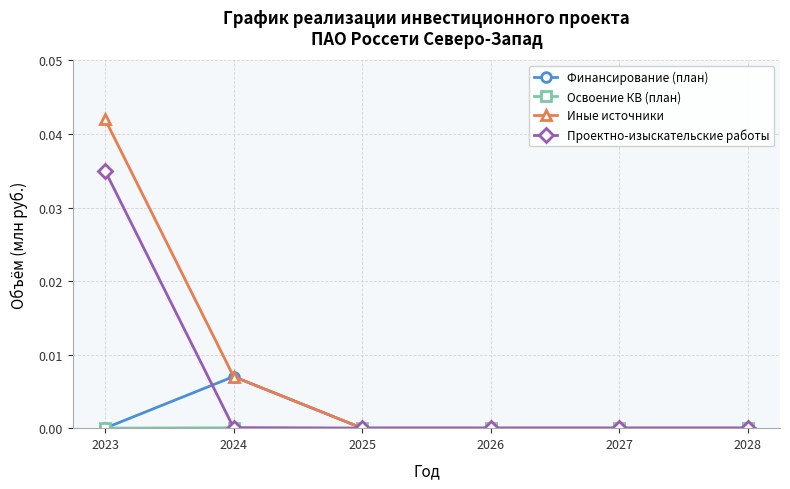

True or false: Проектно-изыскательские работы has more than 2 interior local peaks.

False